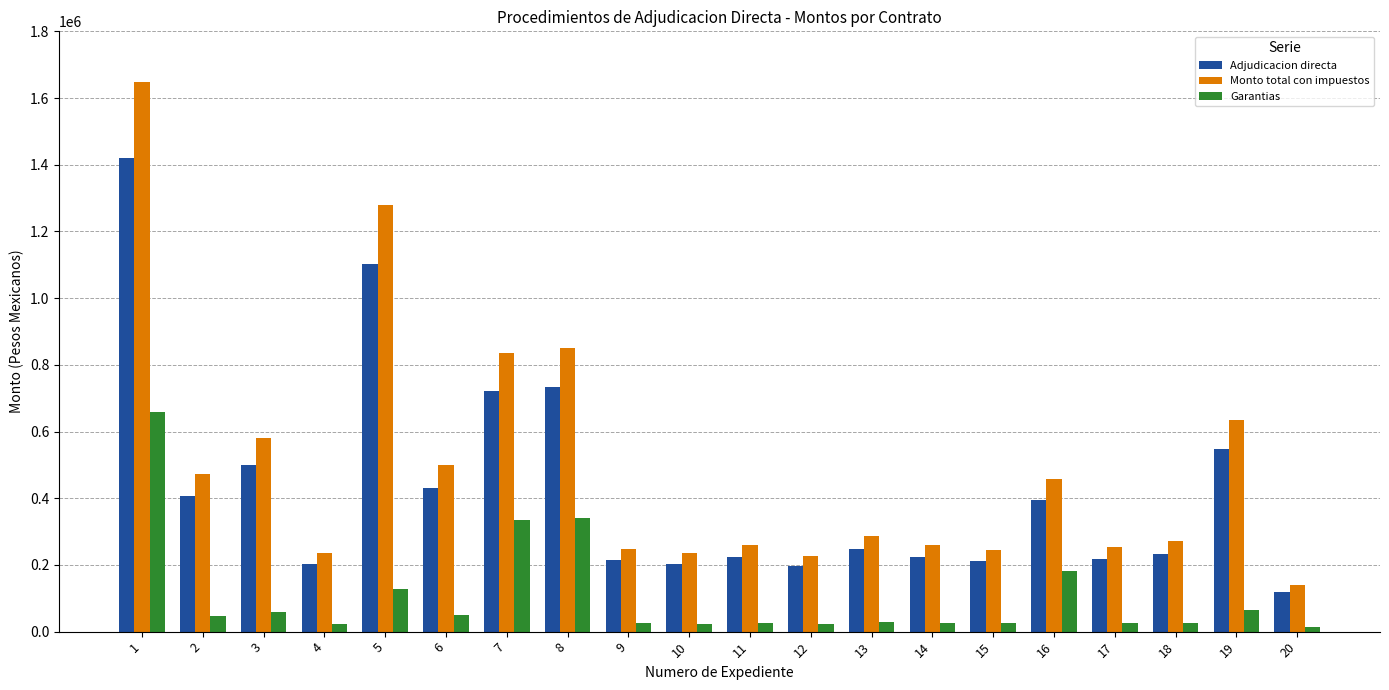

Which series has the largest range (max minus min)?

Monto total con impuestos